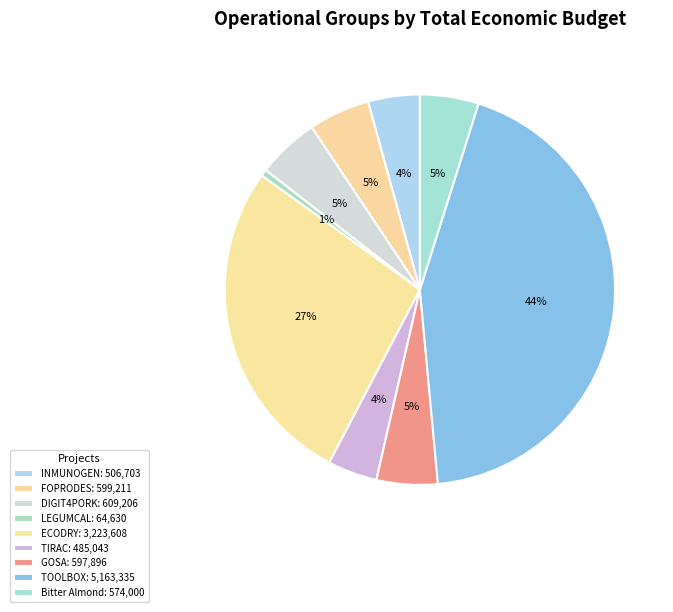

How many slices are in this pie chart?

9